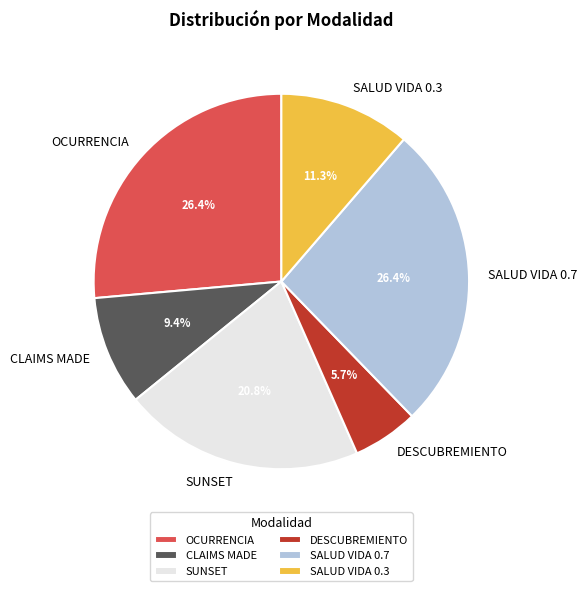

What is the smallest slice in the pie chart?

DESCUBREMIENTO